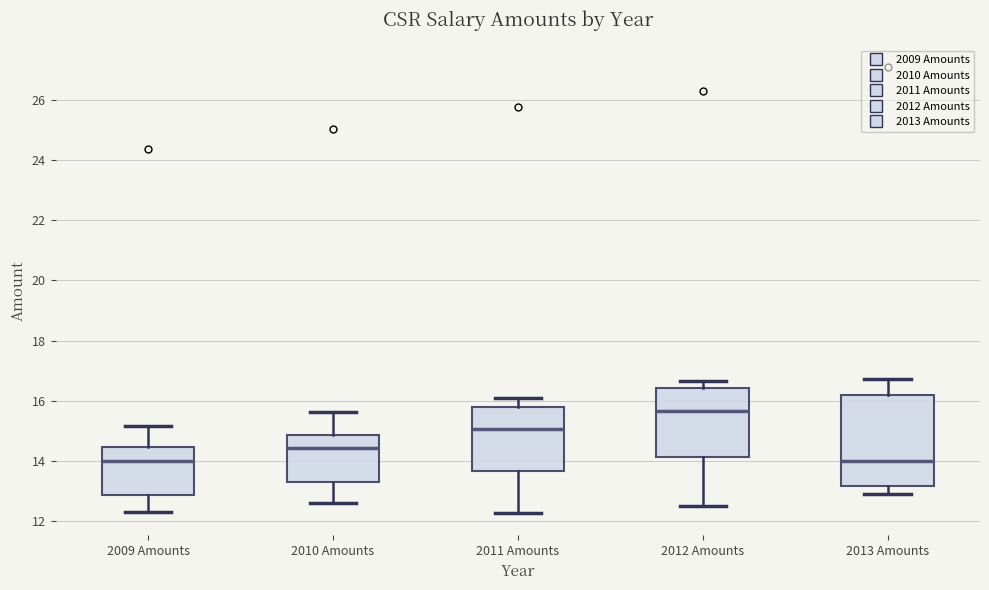

Which box has the highest median line?

2012 Amounts